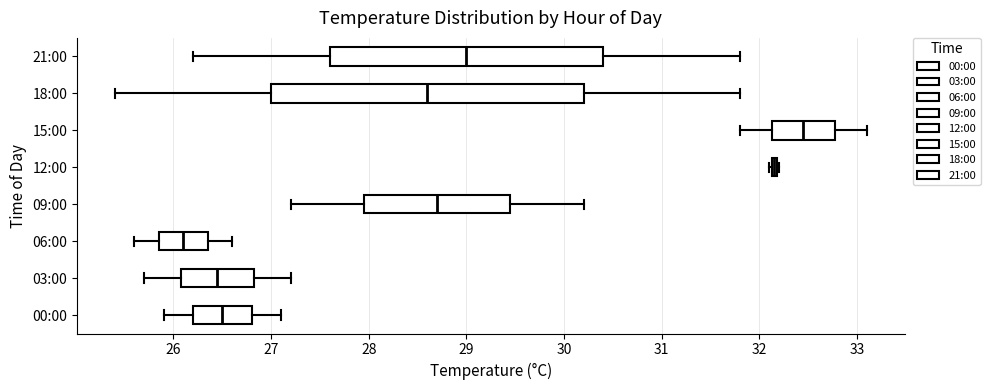

Where is the left edge of the box for 03:00 on the x-axis? The values are not printed on the chart, so give them approximately, as read against the axis.

26.1